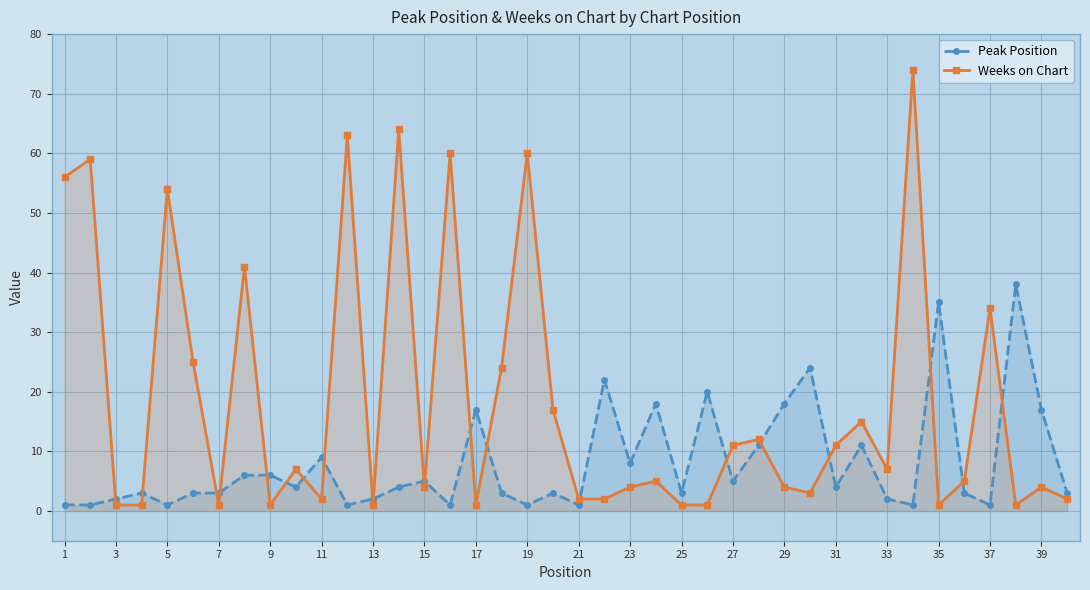

True or false: Weeks on Chart and Peak Position intersect in this chart.

True